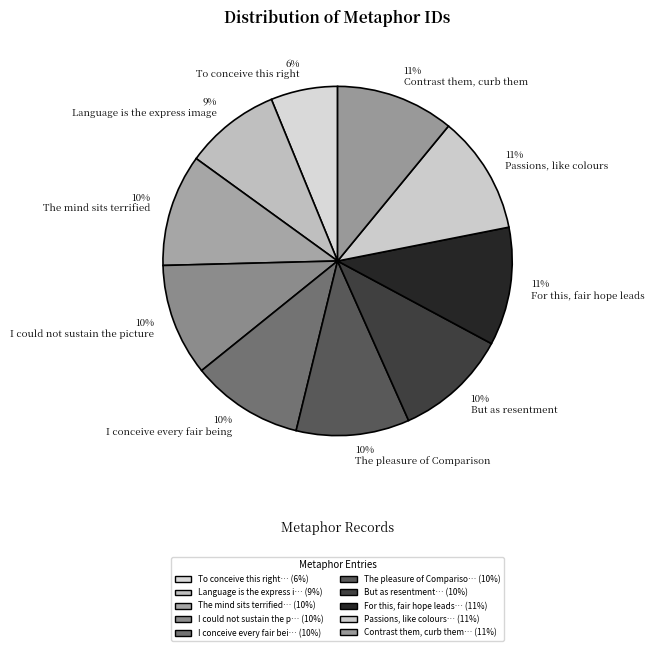

Count the number of slices in the pie.

10